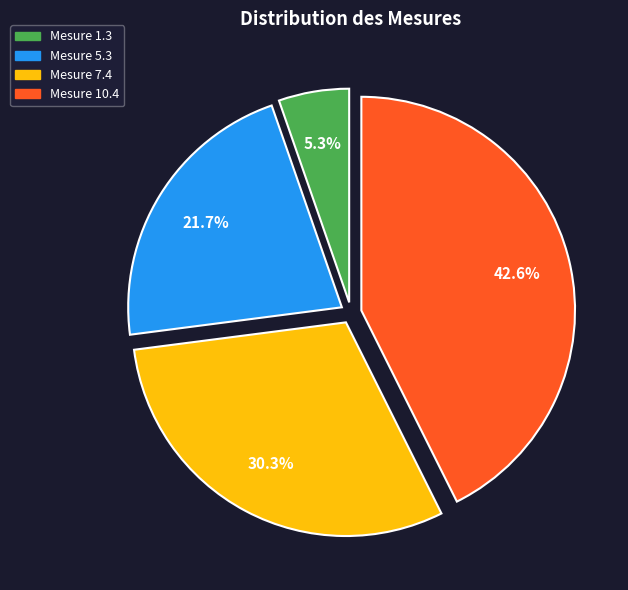

Is there any slice that represents more than half of the pie?

No